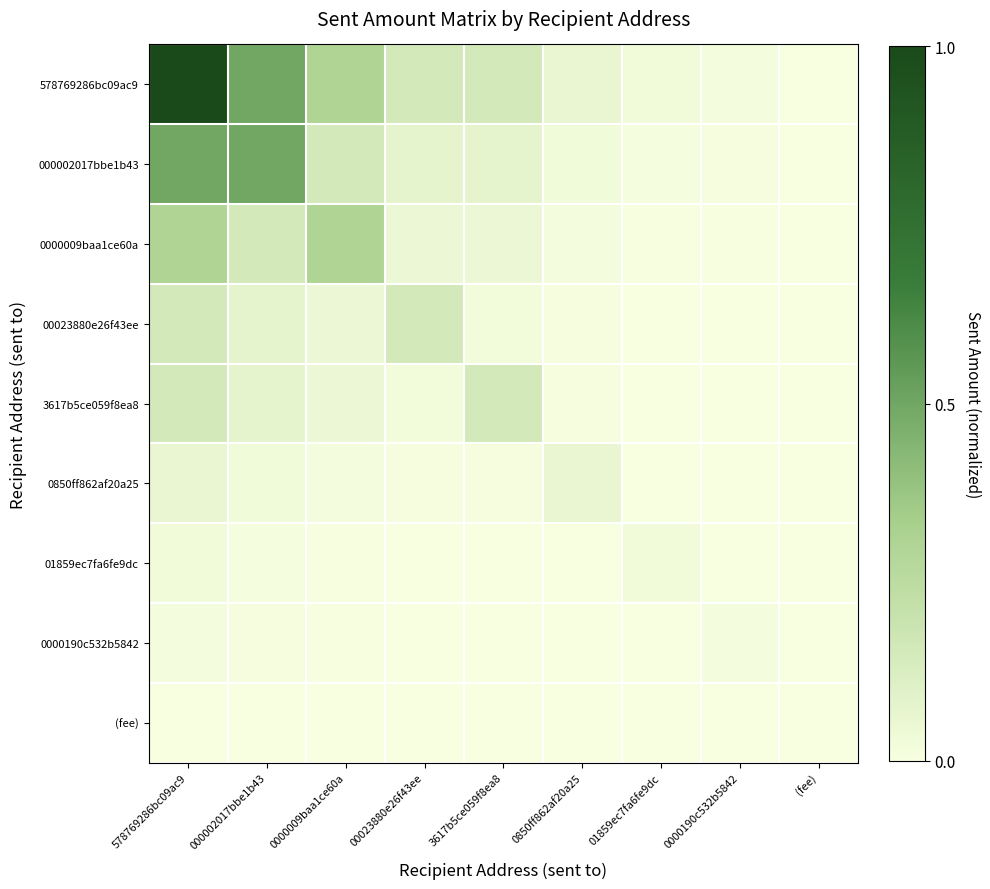

At how many categories does at least one series exceed 0?

9